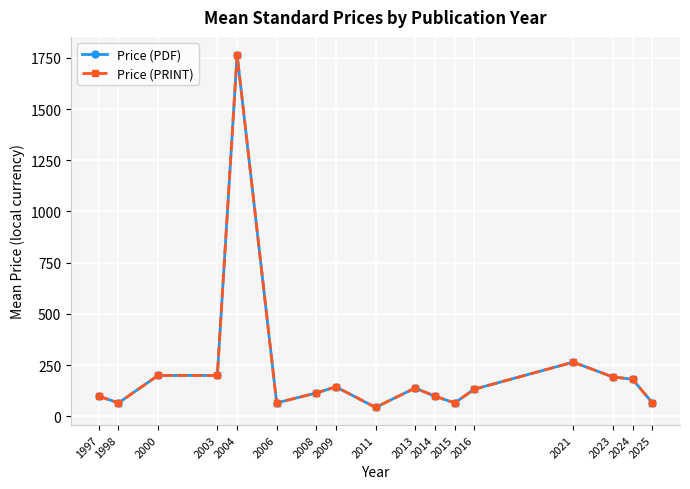

Is this an area chart (filled region under the line)?

No